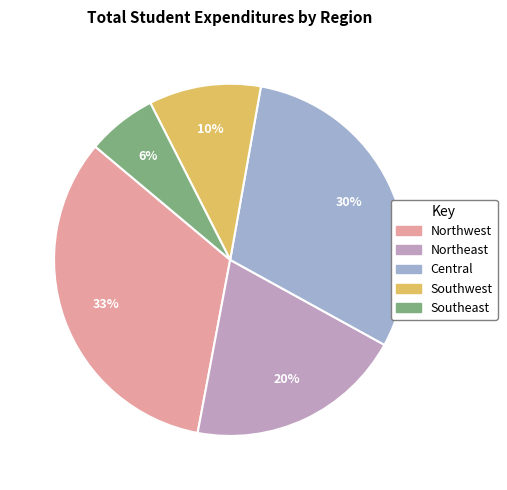

Which has a higher value, Central or Northeast?

Central